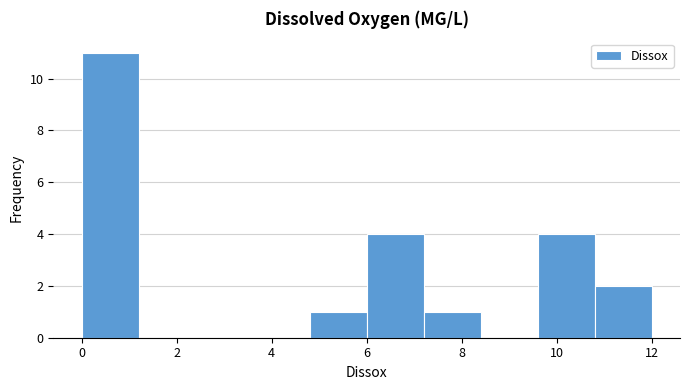

Reading left to right, list every bar in this chart as the range it spans on the x-axis followed by its height. The values are not printed on the chart, so give them approximately, as read against the axis.

0.0 to 1.2: 11
1.2 to 2.4: 0
2.4 to 3.6: 0
3.6 to 4.8: 0
4.8 to 6.0: 1
6.0 to 7.2: 4
7.2 to 8.4: 1
8.4 to 9.6: 0
9.6 to 10.8: 4
10.8 to 12.0: 2